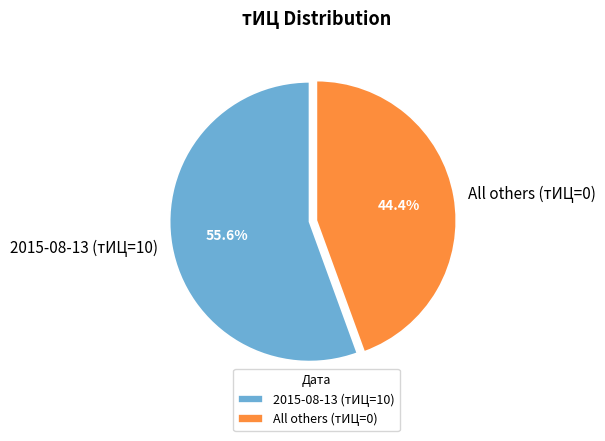

What percentage is NOT represented by 2015-08-13 (тИЦ=10)?

44.4%